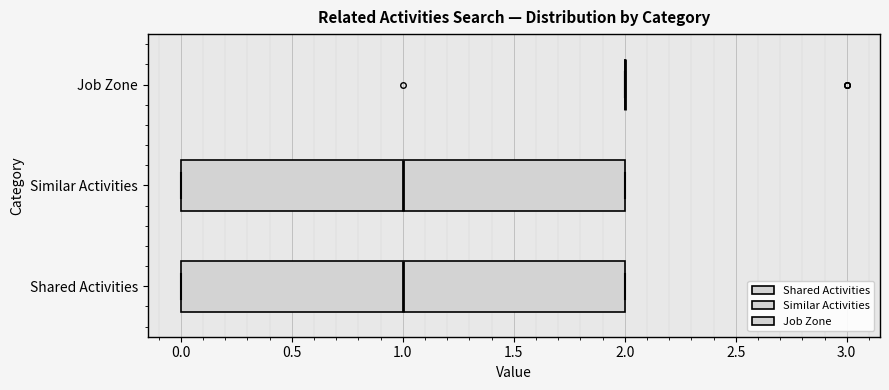

Reading bottom to top, read every box against the x-axis: the position of its median line, the range the box covers, and the ends of its whiskers. The values are not printed on the chart, so give them approximately, as read against the axis.

Shared Activities: median 1, box 0 to 2, whiskers 0 to 2
Similar Activities: median 1, box 0 to 2, whiskers 0 to 2
Job Zone: box collapsed to a line at 2, whiskers 2 to 2